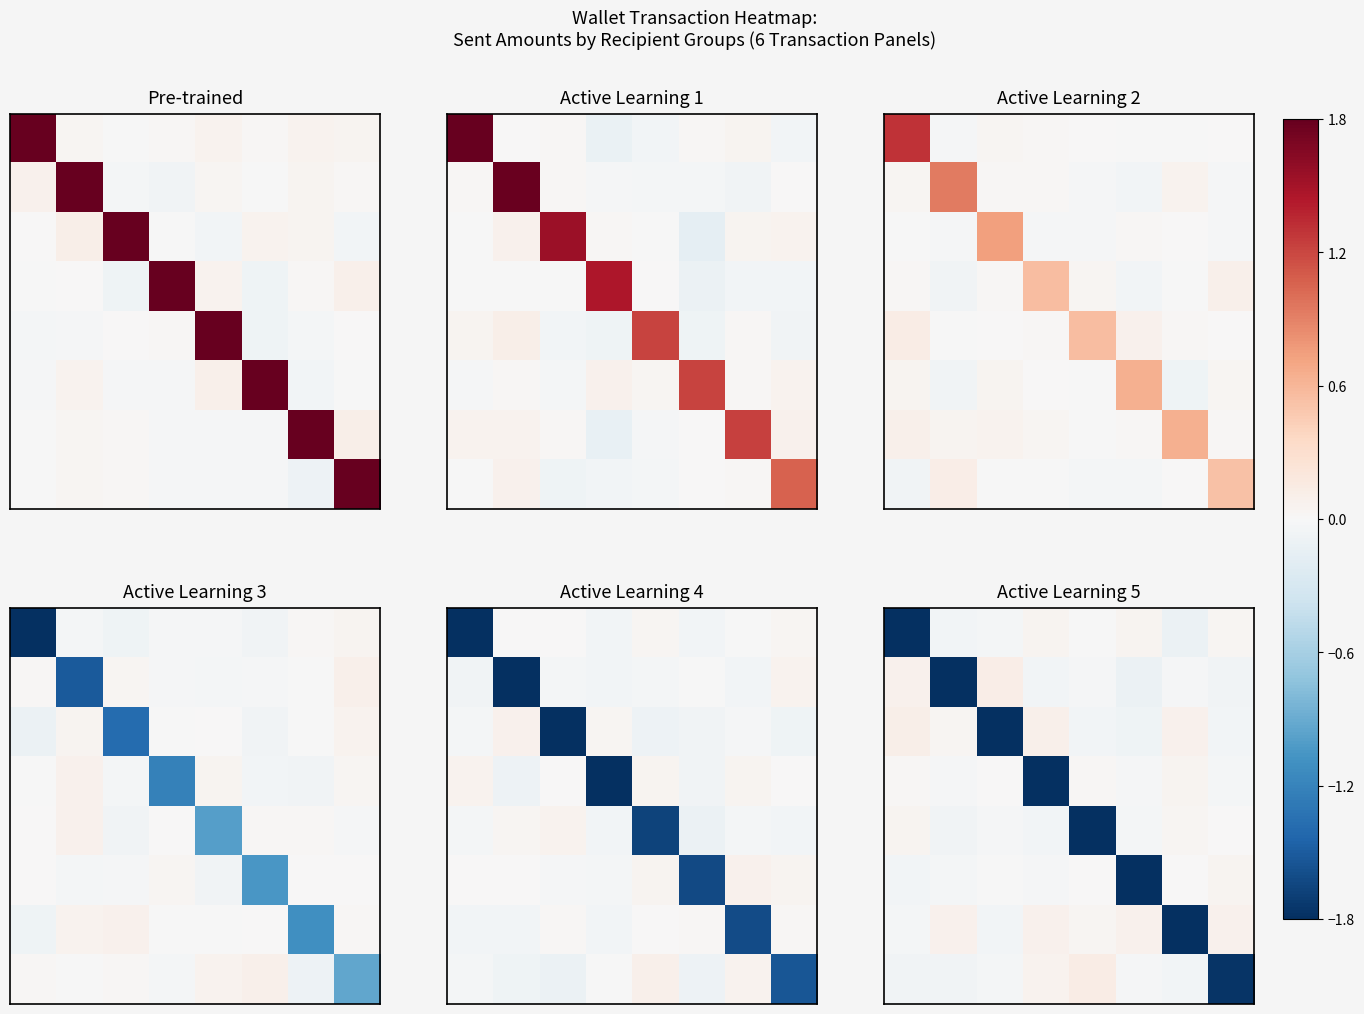

What is the minimum value shown in the chart?

-4.1